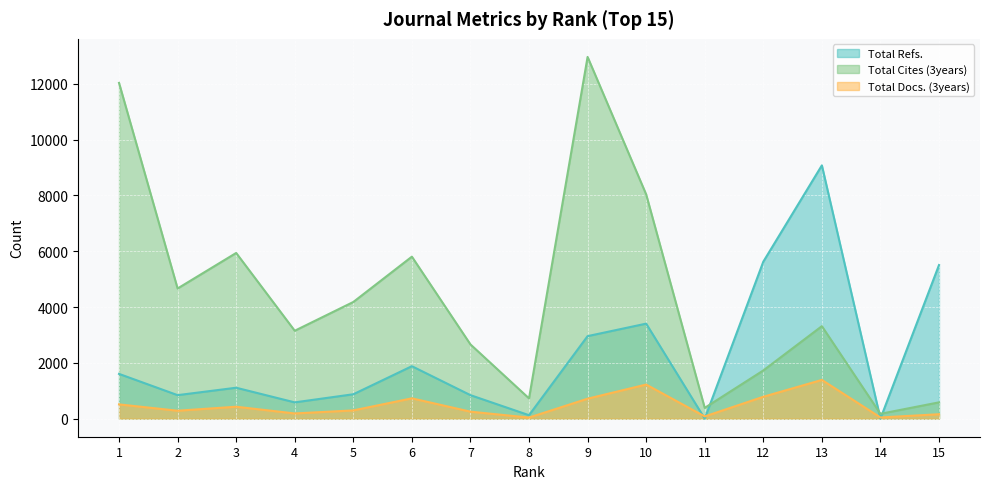

Which series ends up on top after the final intersection of Total Refs. and Total Docs. (3years)?

Total Refs.